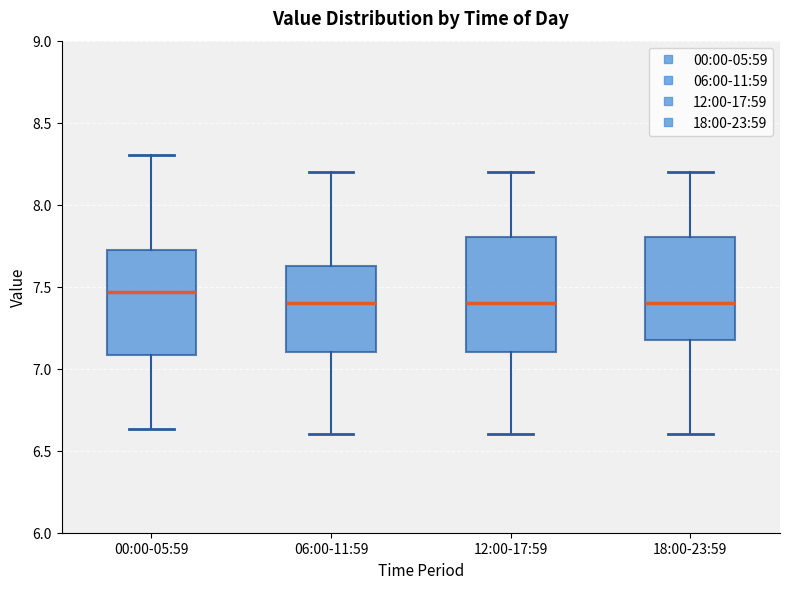

Where is the upper edge of the box for 00:00-05:59 on the y-axis? The values are not printed on the chart, so give them approximately, as read against the axis.

7.75